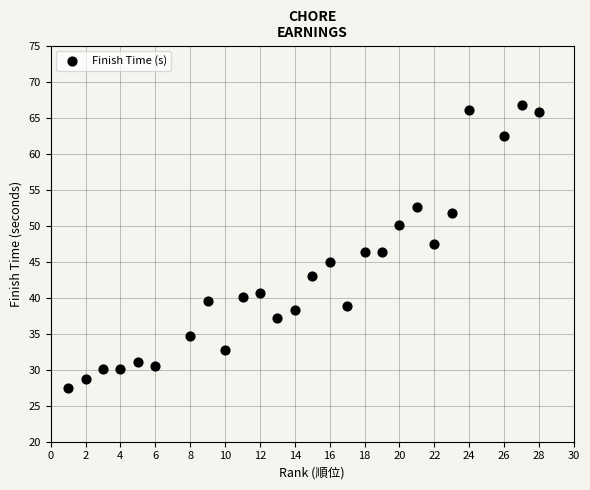

What is the range of X values (max minus min)?

27.0